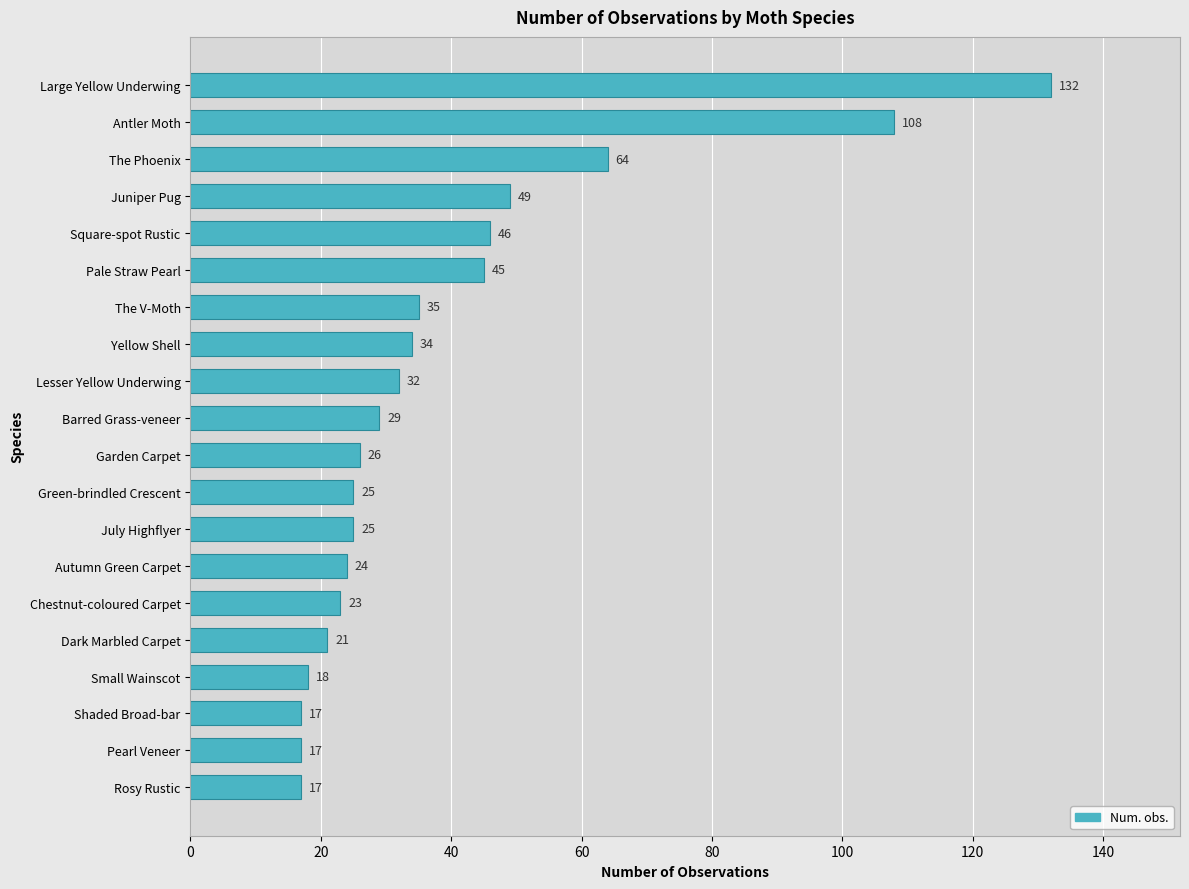

Is it true that the value at Square-spot Rustic is 46?

True